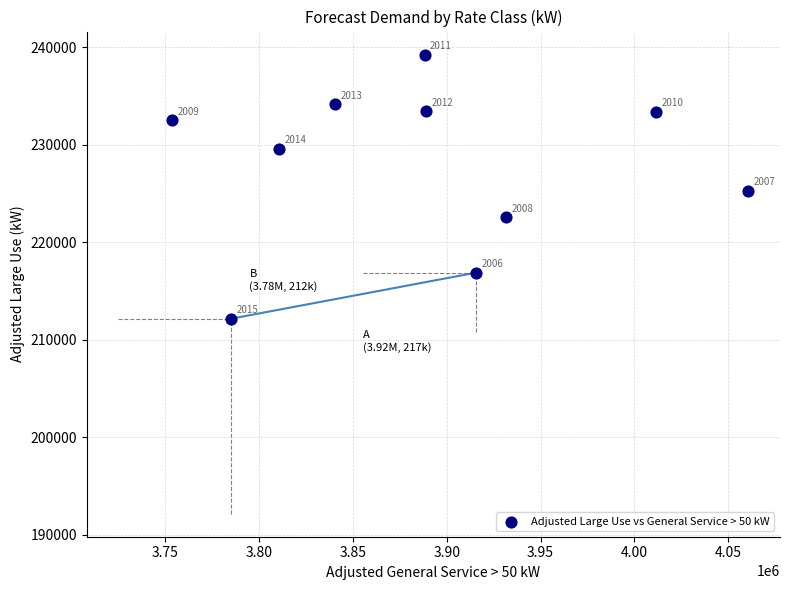

What is the range of X values (max minus min)?

307174.7